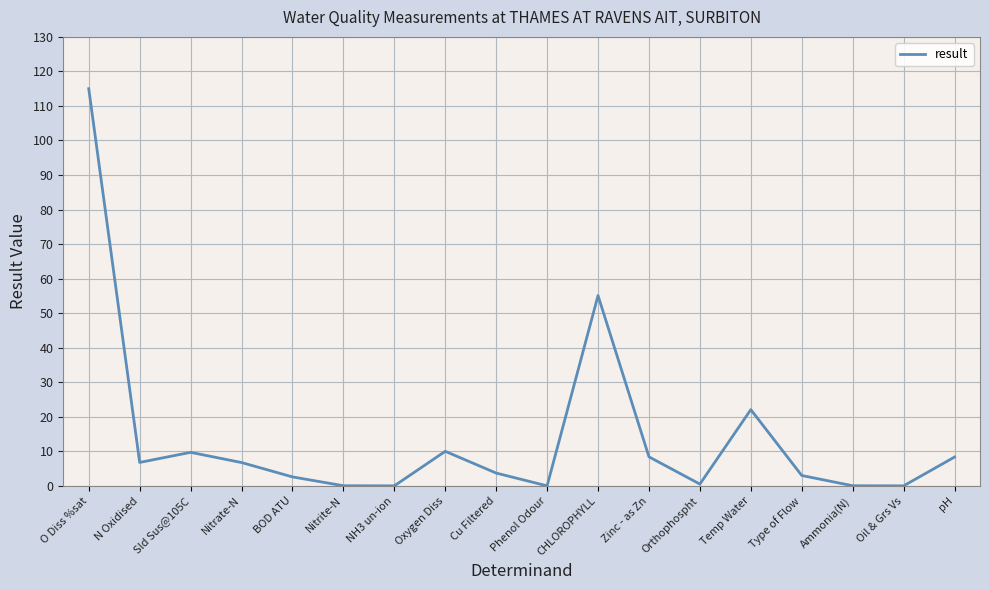

What is the difference between the maximum and minimum values?

115.0